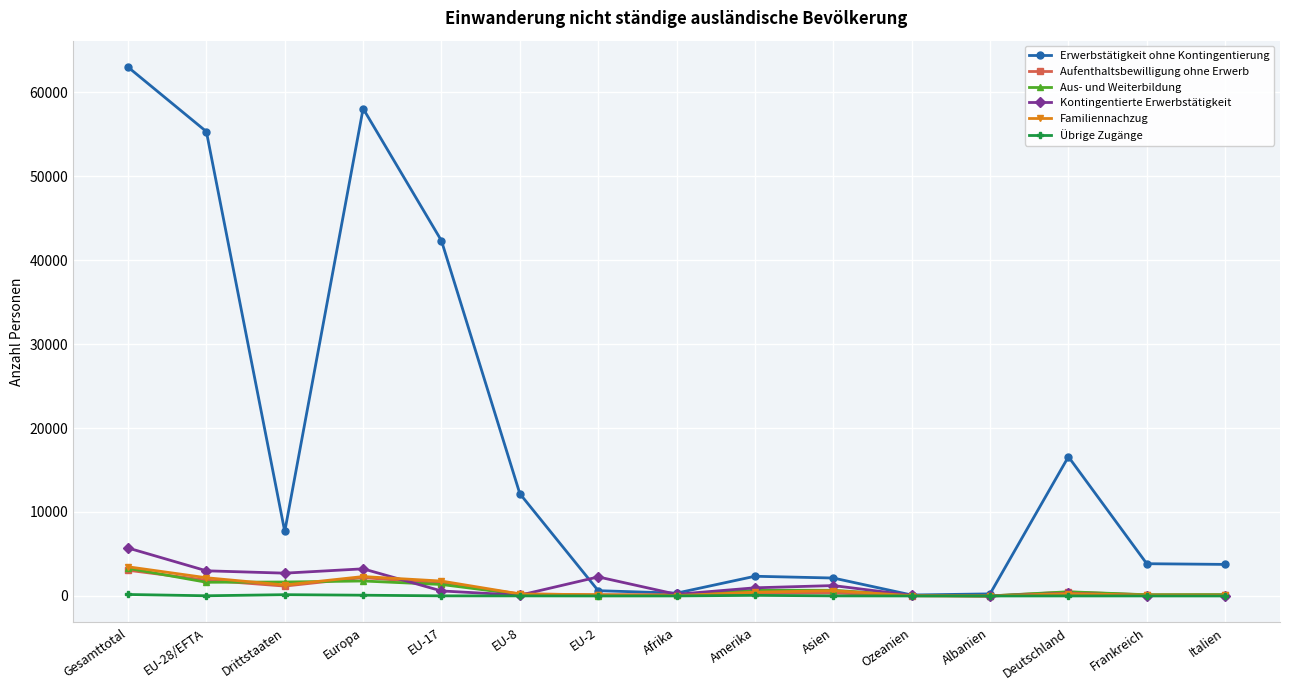

True or false: Aufenthaltsbewilligung ohne Erwerb has more than 1 points higher than both neighbors.

True